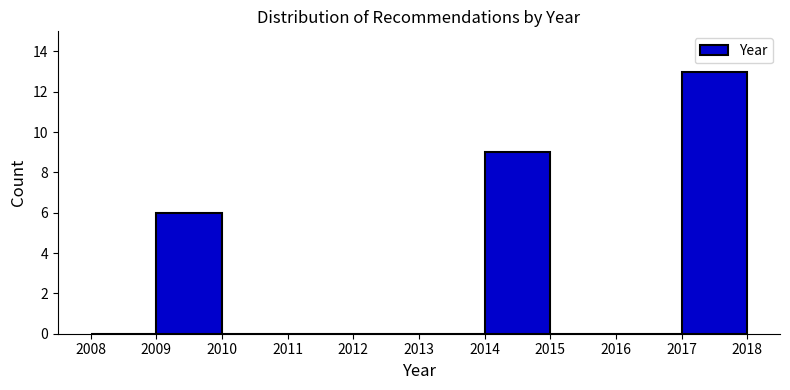

How tall is the bar that spans 2014 to 2015 on the x-axis? The values are not printed on the chart, so give them approximately, as read against the axis.

9